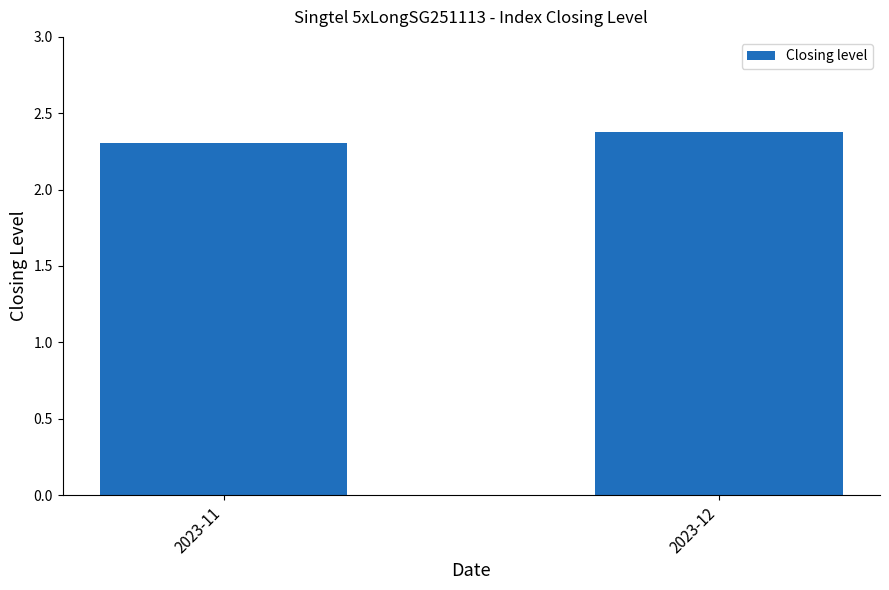

What value does the data have at 2023-11?

2.3